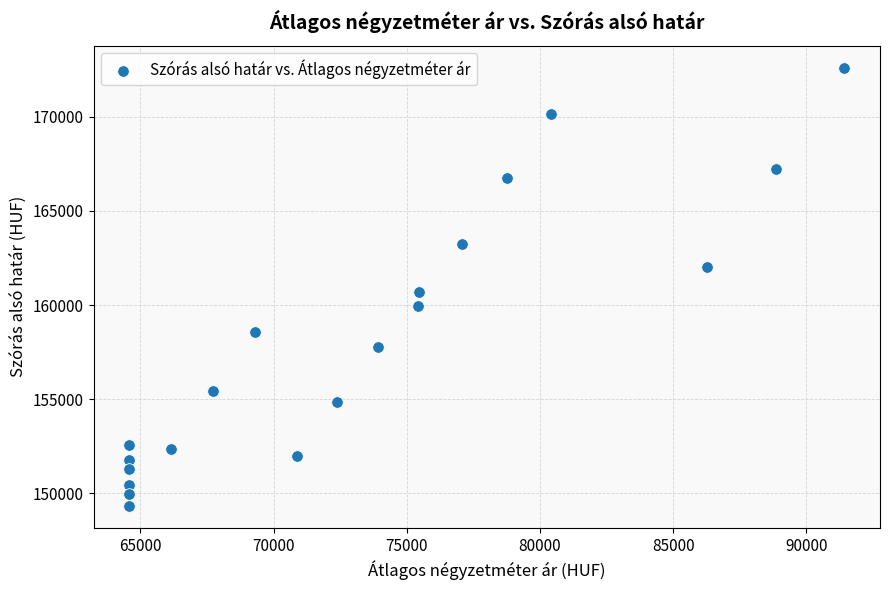

What Y value in the scatter plot is closest to 160966?

160701